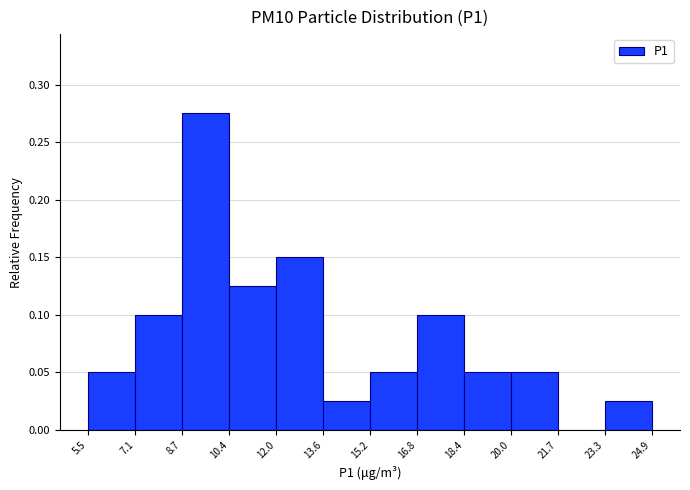

Reading left to right, list every bar in this chart as the range it spans on the x-axis followed by its height. The values are not printed on the chart, so give them approximately, as read against the axis.

5.5 to 7.1: 0.050
7.1 to 8.7: 0.100
8.7 to 10.4: 0.275
10.4 to 12.0: 0.125
12.0 to 13.6: 0.150
13.6 to 15.2: 0.025
15.2 to 16.8: 0.050
16.8 to 18.4: 0.100
18.4 to 20.0: 0.050
20.0 to 21.7: 0.050
21.7 to 23.3: 0
23.3 to 24.9: 0.025